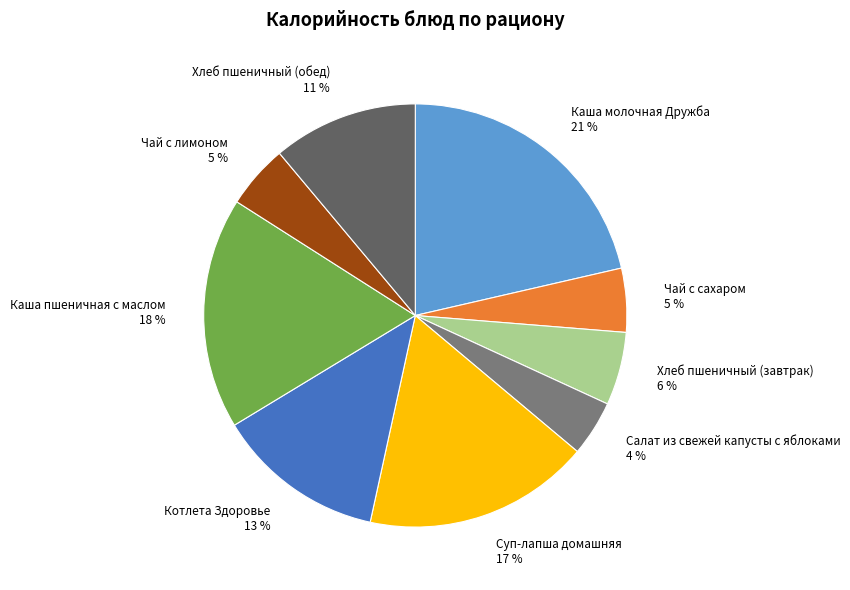

To the nearest percent, what percentage of the pie is Салат из свежей капусты с яблоками?

4%